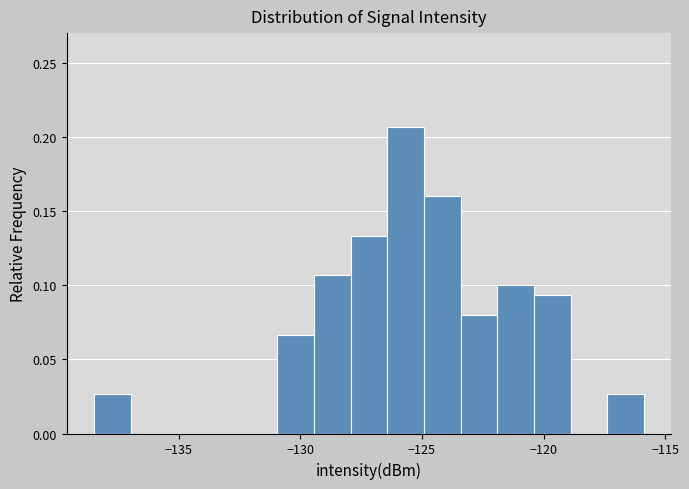

Around what value on the x-axis is the tallest bar? Give the approximate position of its centre, as read against the axis.

-125.5